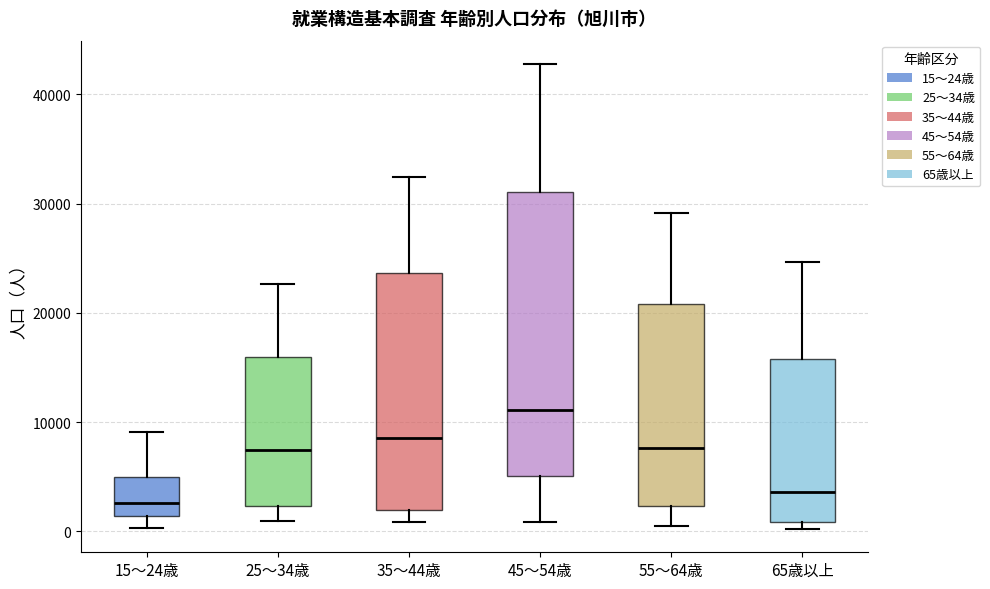

Which box is the tallest, from its lower edge to its upper edge?

45～54歳